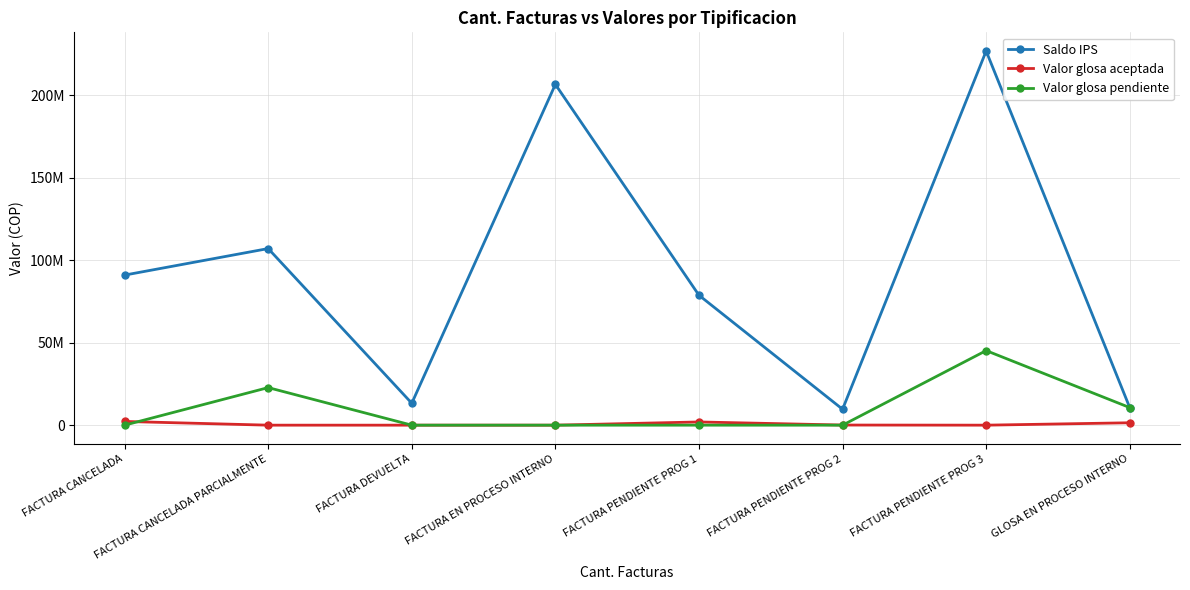

True or false: Saldo IPS and Valor glosa aceptada cross at least once.

False